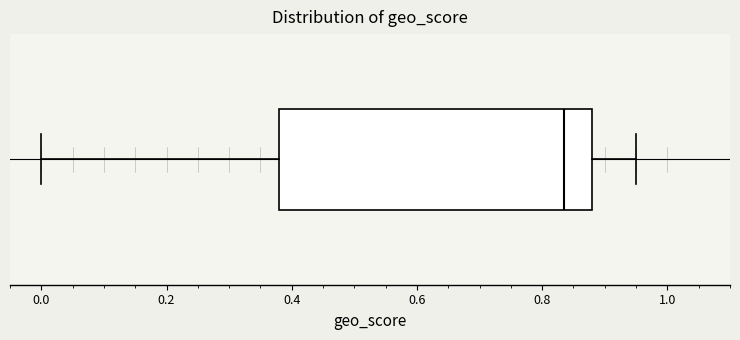

Read this box plot against the x-axis: the position of the median line, the range covered by the box, and the ends of both whiskers. The values are not printed on the chart, so give them approximately, as read against the axis.

median 0.84, box 0.38 to 0.88, whiskers 0.00 to 0.96